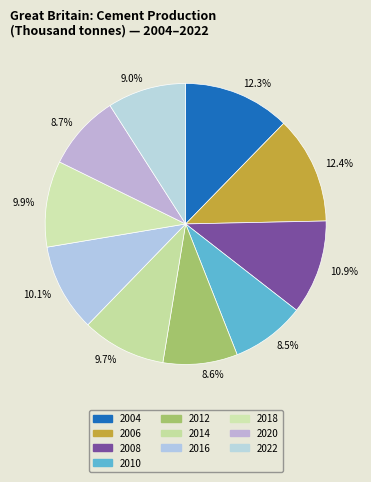

Between 10.9% and 8.6%, which is larger?

10.9%